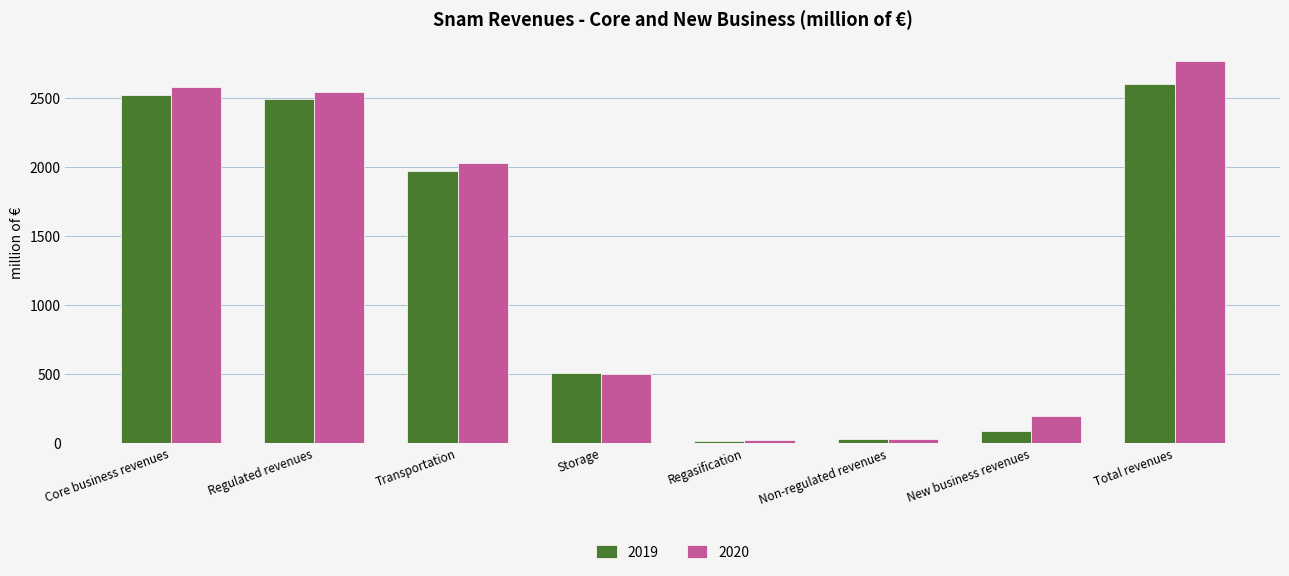

What is the value of the 2020 bar at the 7th from the left?

192